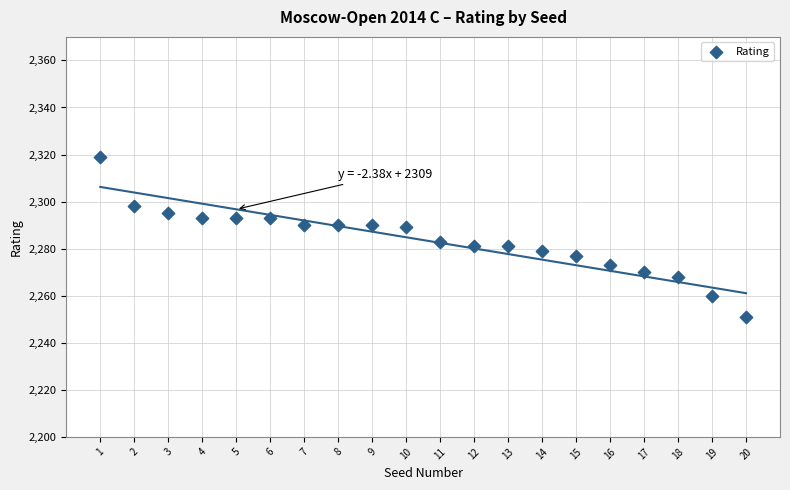

What Y value in the scatter plot is closest to 2285?

2283